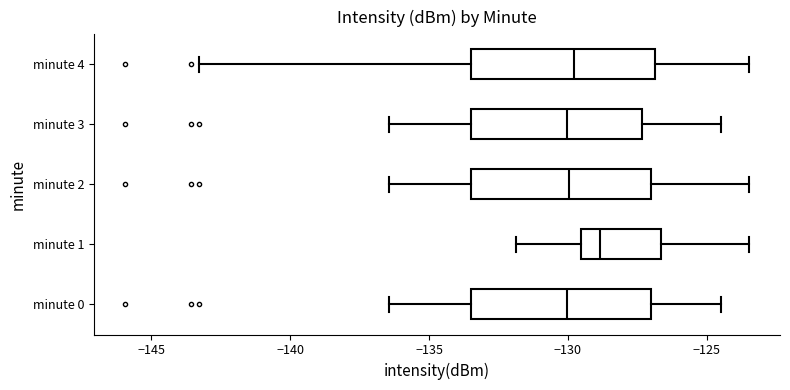

Which box's median line is the furthest to the right?

minute 1